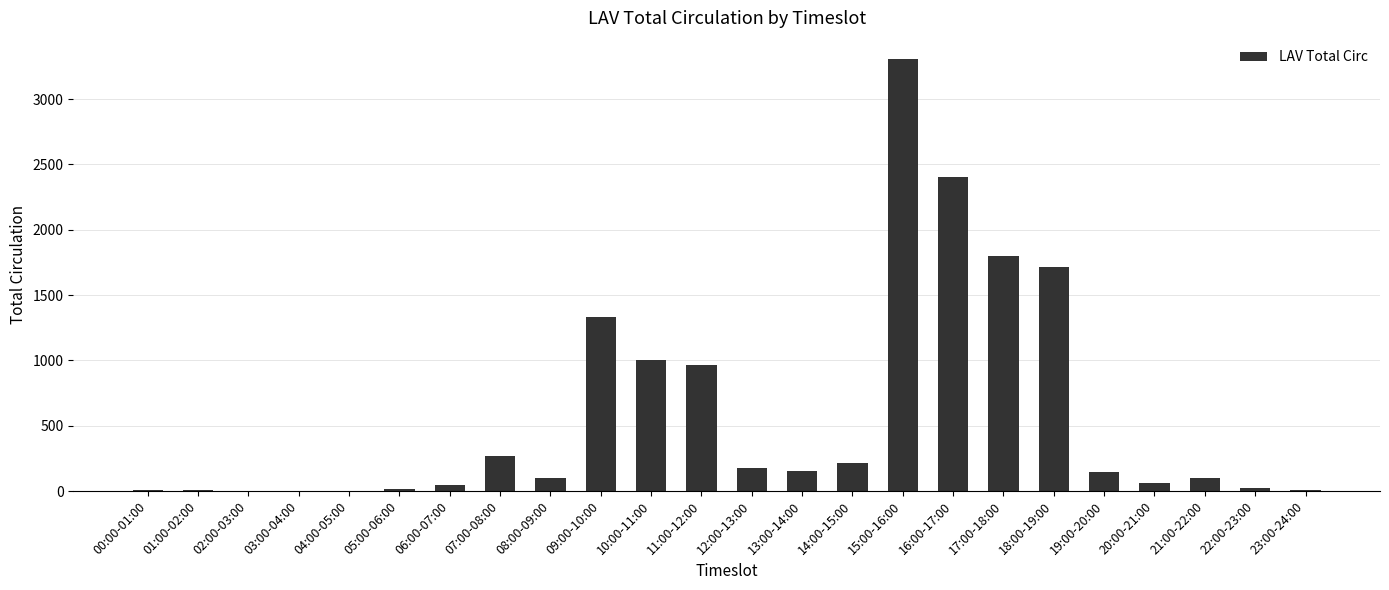

Between 11:00-12:00 and 08:00-09:00, which is larger?

11:00-12:00